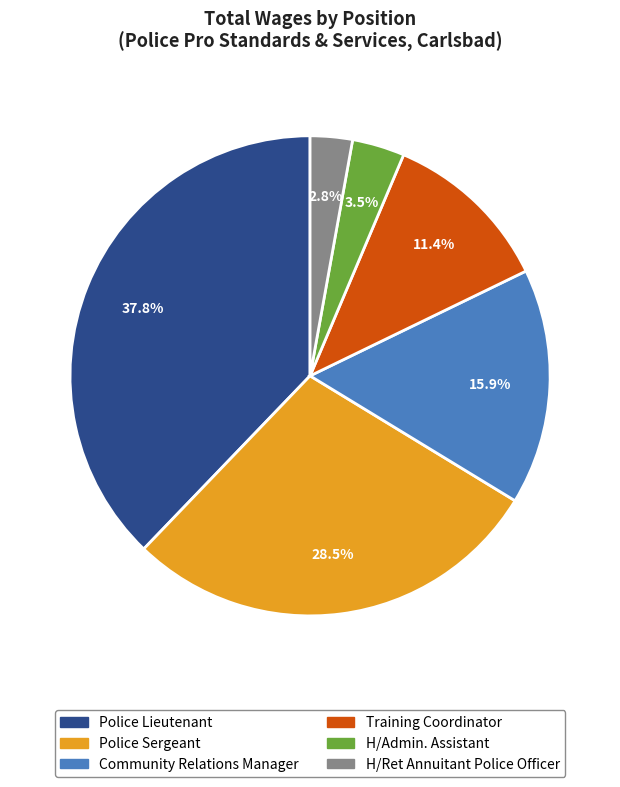

To the nearest percent, what is the difference between the Police Sergeant and H/Admin. Assistant slice percentages?

25%